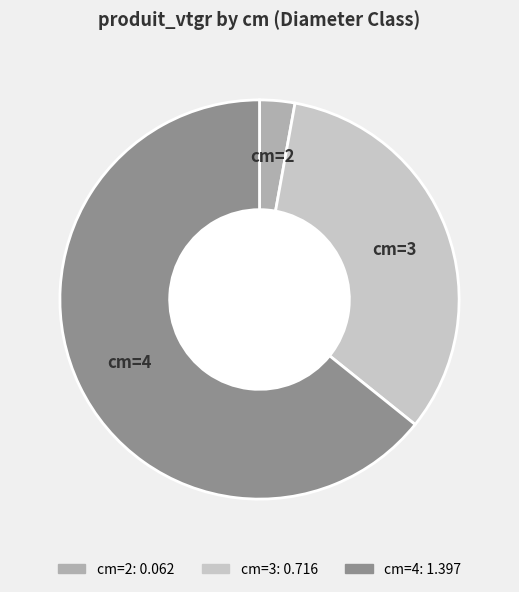

Is there any slice that represents more than half of the pie?

Yes